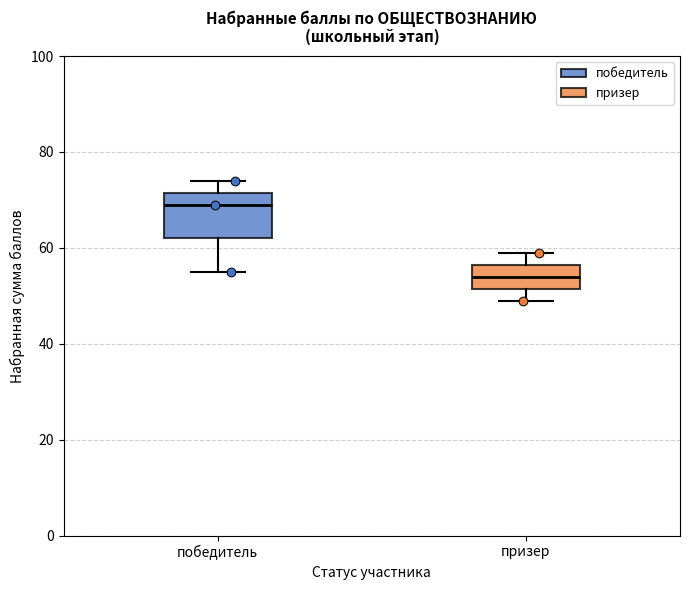

Which box is the tallest, from its lower edge to its upper edge?

победитель